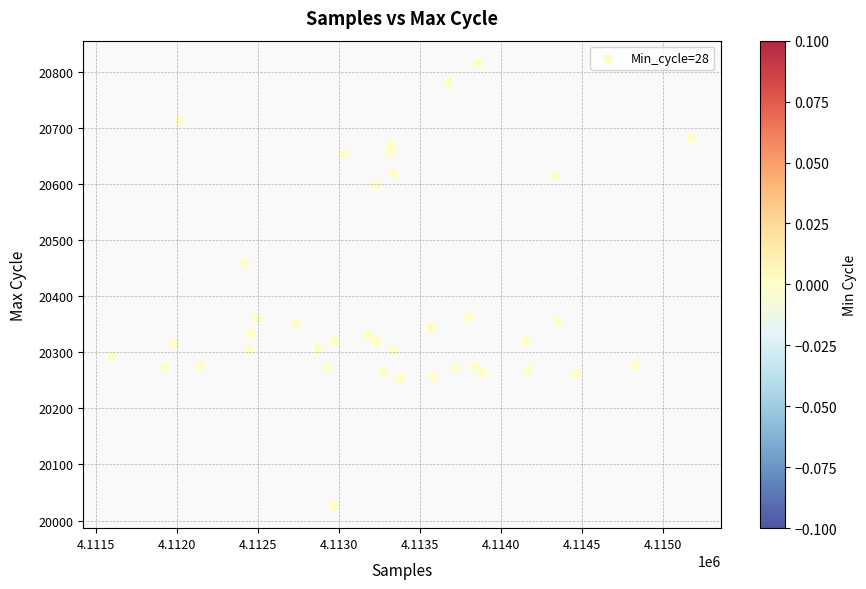

What Y value in the scatter plot is closest to 20421?

20461